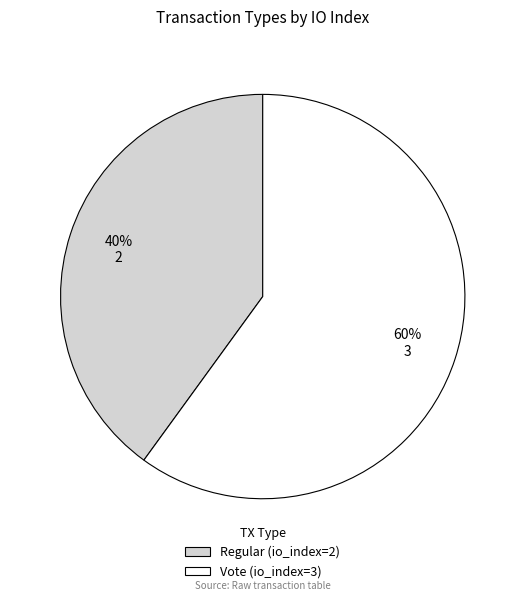

What is the smallest slice in the pie chart?

Regular (io_index=2)